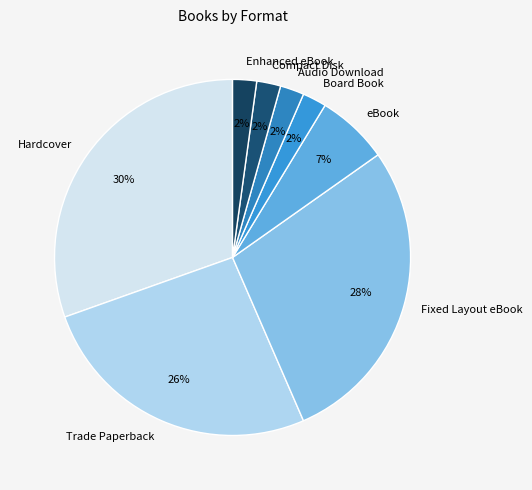

Combined, do eBook and Audio Download account for over 50%?

No